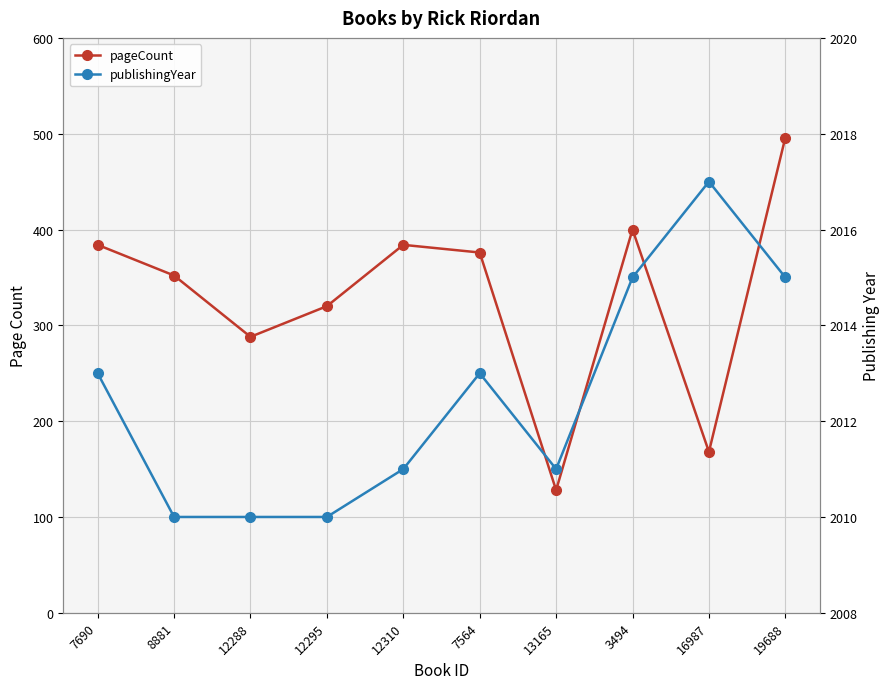

At which category does pageCount reach its first local peak?

12310